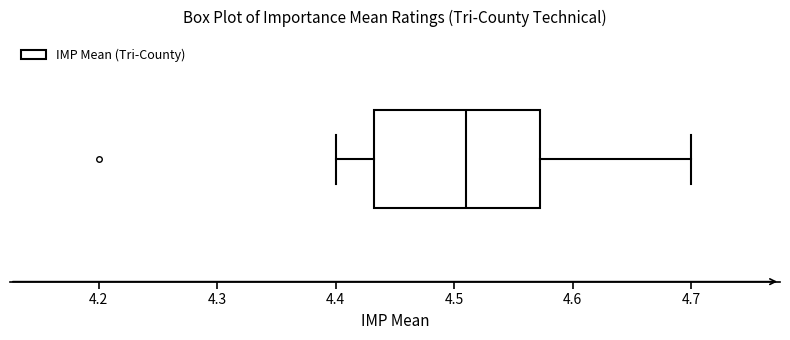

Transcribe this box plot: give where the median line is, the range the box spans, and where the two whiskers end, as read against the x-axis. The values are not printed on the chart, so give them approximately, as read against the axis.

median 4.51, box 4.43 to 4.57, whiskers 4.40 to 4.70